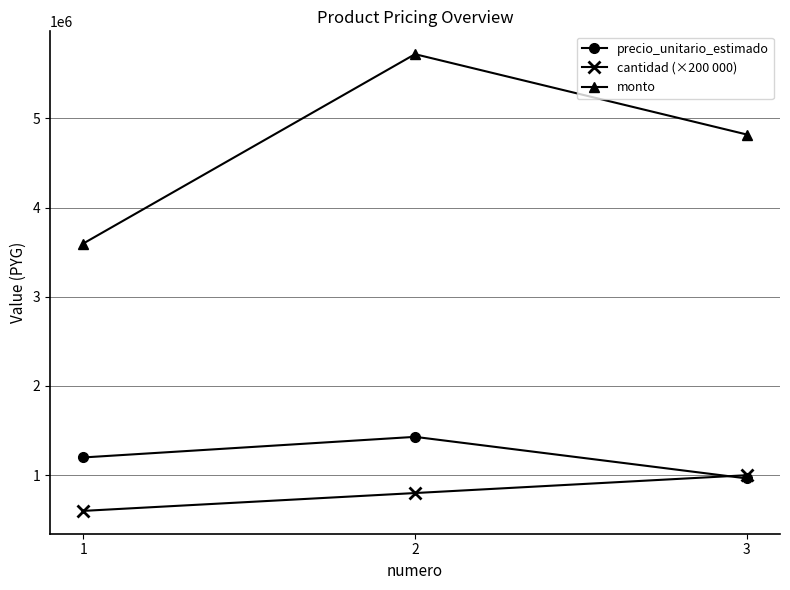

The precio_unitario_estimado series shows 312656 at 3. True or false?

False